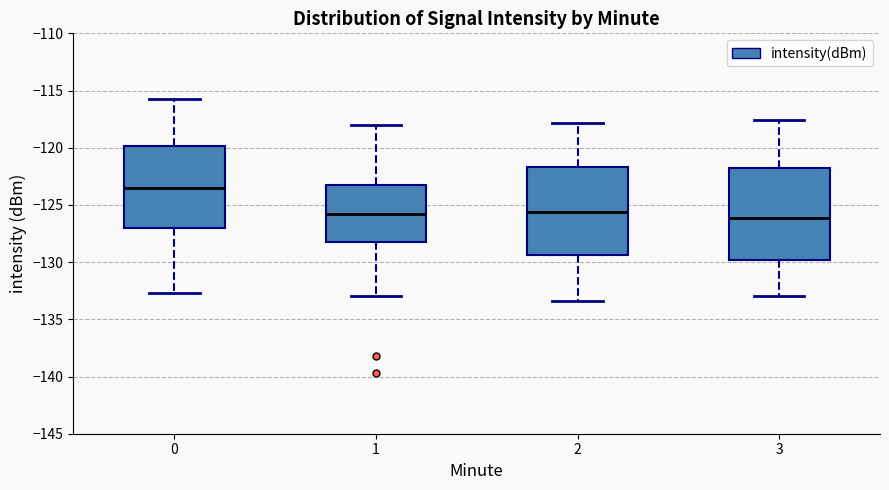

Where does the lower whisker of the box at x = 1 end on the y-axis? The values are not printed on the chart, so give them approximately, as read against the axis.

-133.0